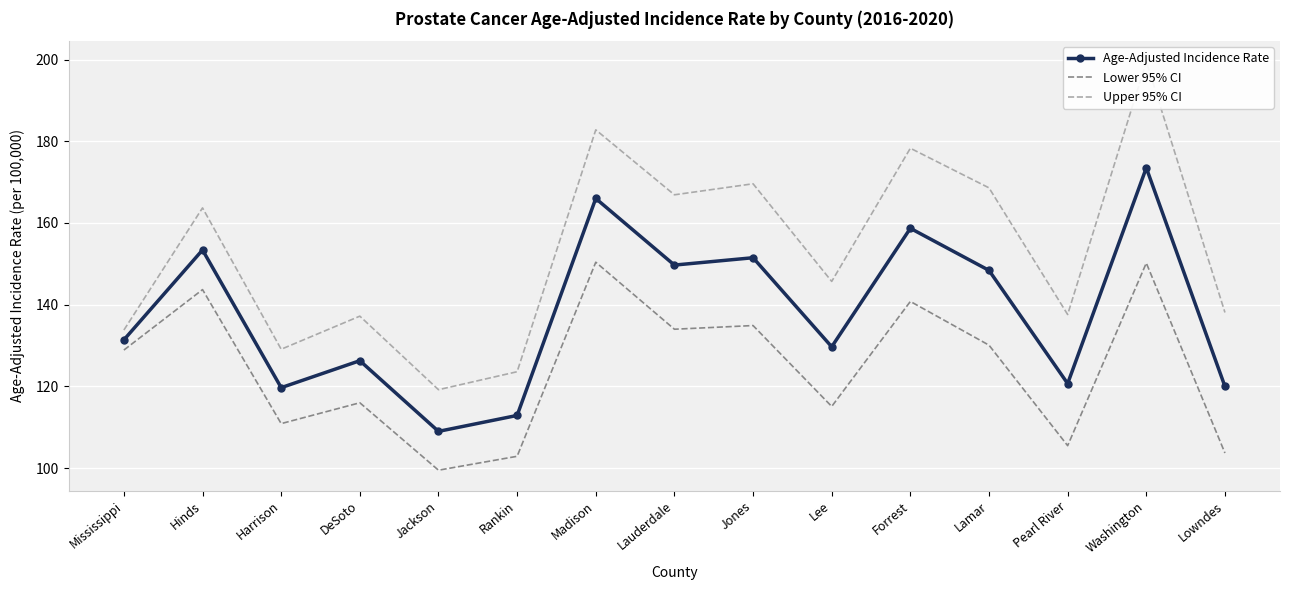

What is the label of the 6th point from the left?

Rankin